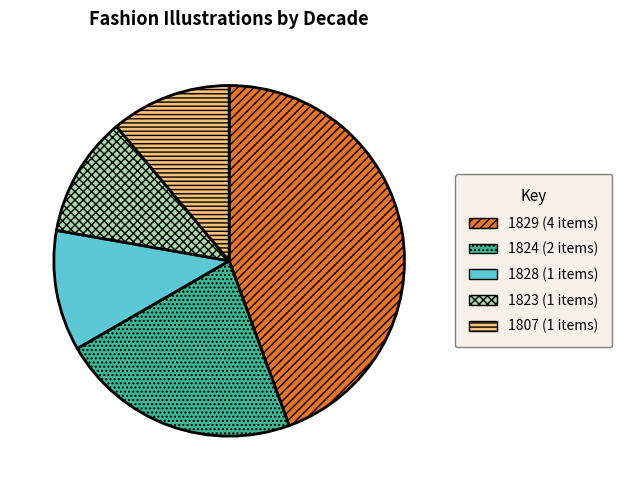

How many slices are in this pie chart?

5